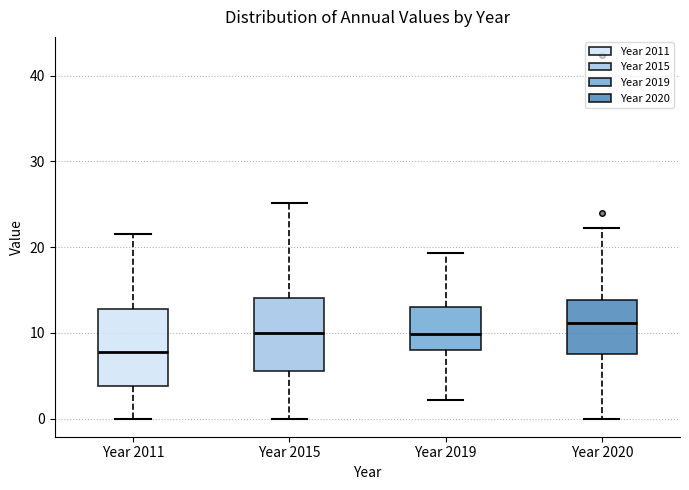

Reading left to right, read every box against the y-axis: the position of its median line, the range the box covers, and the ends of its whiskers. The values are not printed on the chart, so give them approximately, as read against the axis.

Year 2011: median 8, box 4 to 13, whiskers 0 to 22
Year 2015: median 10, box 6 to 14, whiskers 0 to 25
Year 2019: median 10, box 8 to 13, whiskers 2 to 19
Year 2020: median 11, box 7 to 14, whiskers 0 to 22